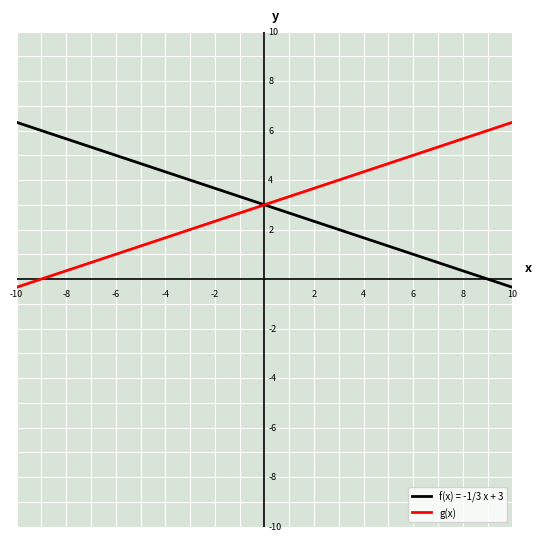

List the series in order of their peak value, highest first.

g(x), f(x) = -1/3 x + 3